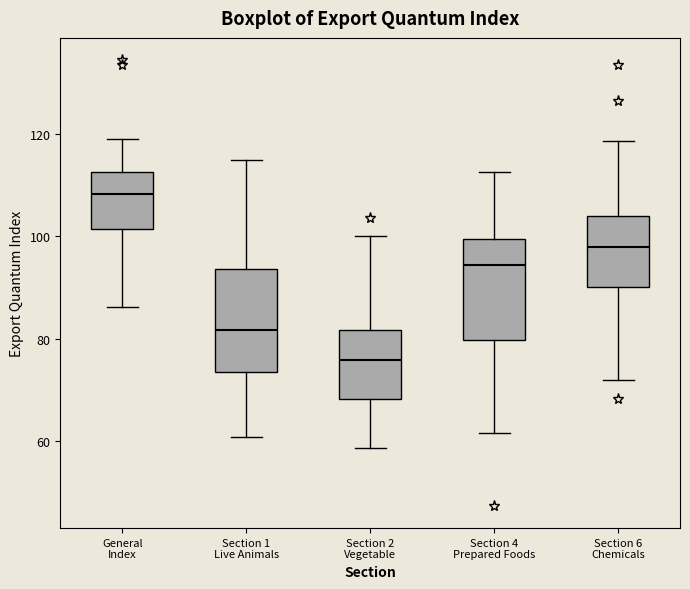

Which box has the lowest median line?

Section 2 Vegetable